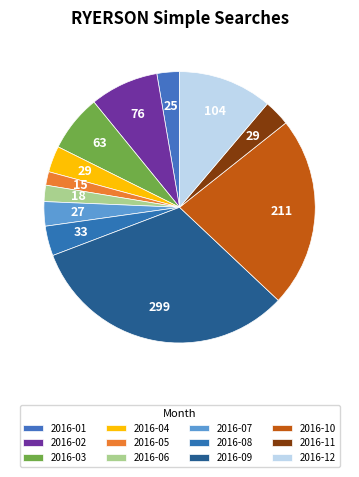

Which category has the smallest portion of the pie?

2016-05